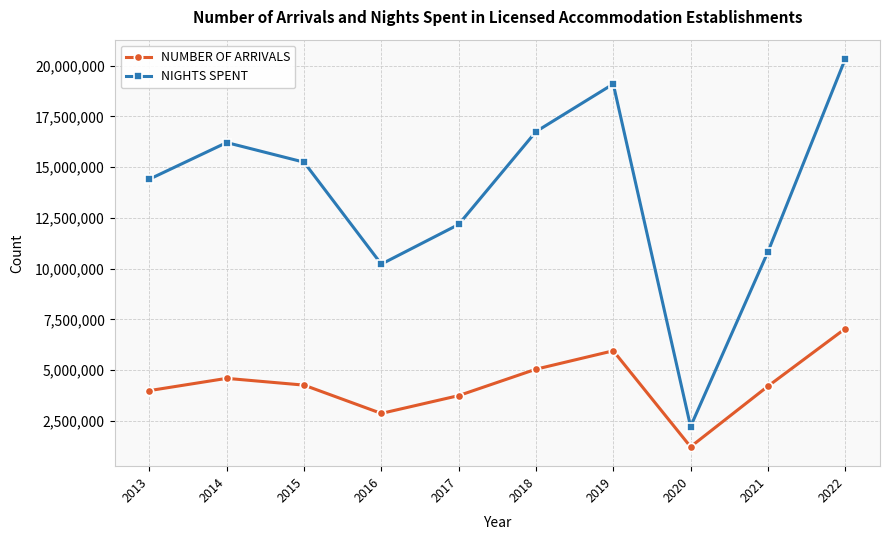

At which category does NUMBER OF ARRIVALS reach its first local valley?

2016